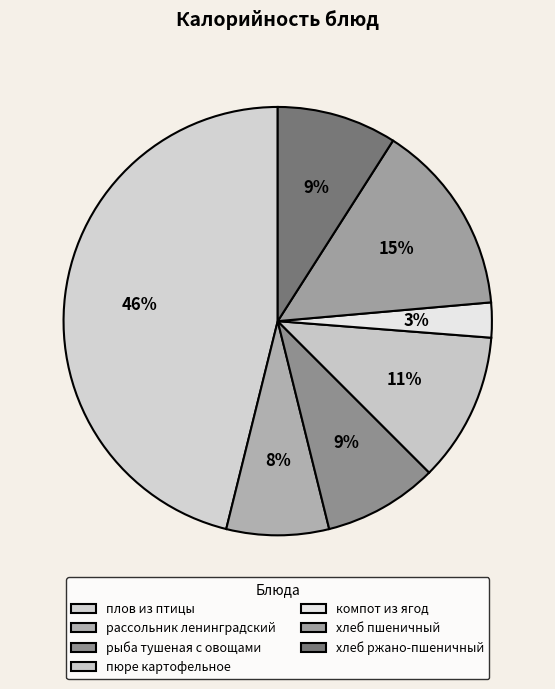

Does any single category account for the majority?

No